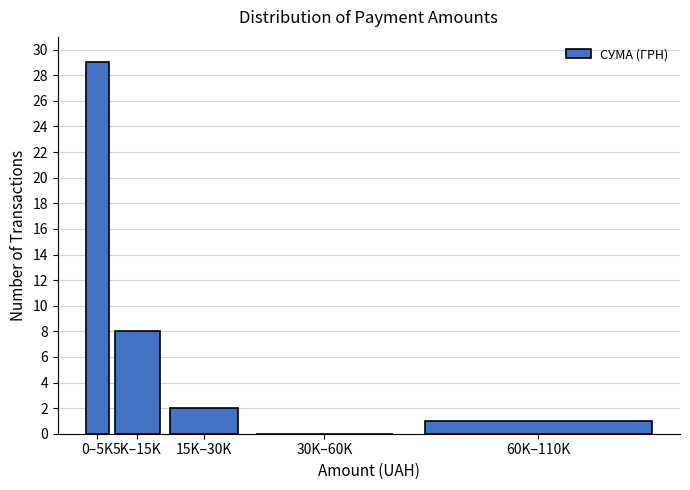

Reading left to right, extract all data points from this chart.

0–5K=29	5K–15K=8	15K–30K=2	30K–60K=0	60K–110K=1